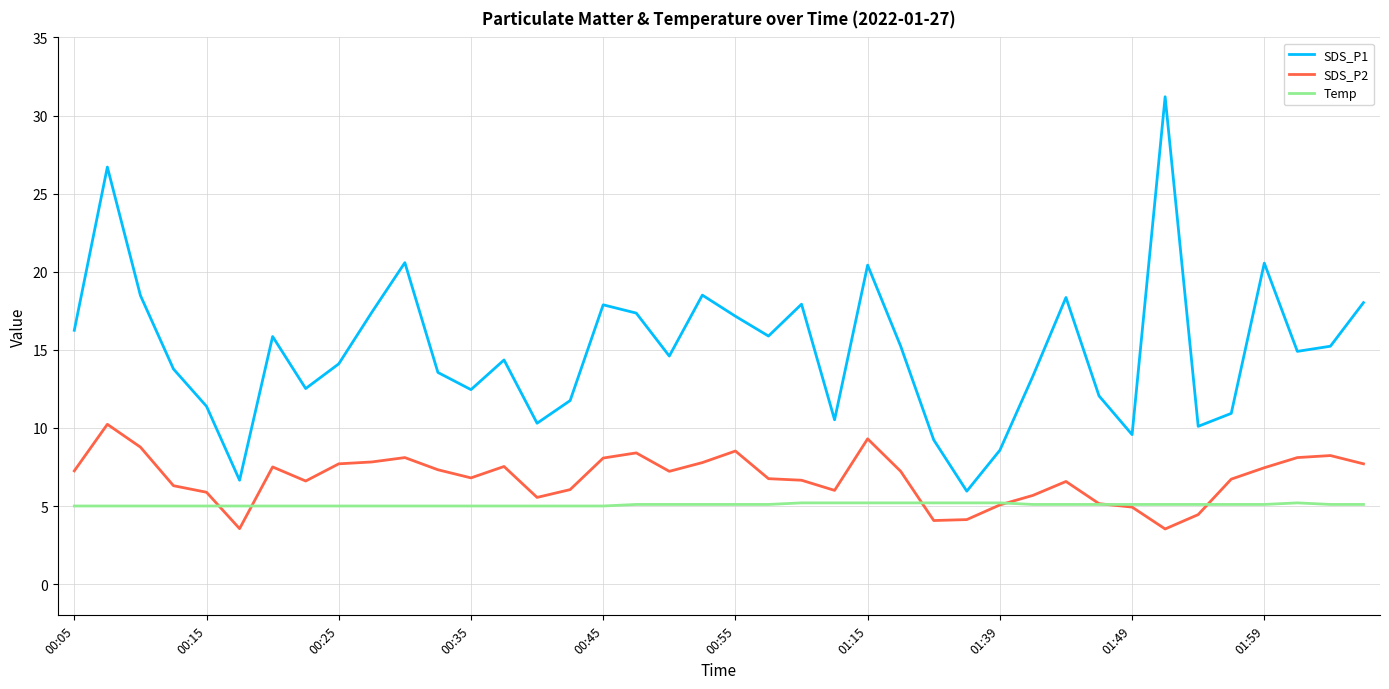

Which series has the largest total across all categories?

SDS_P1